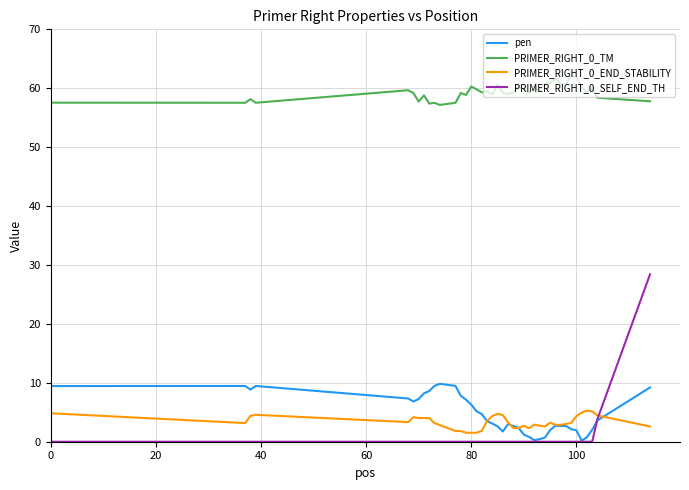

How many lines are shown in the chart?

4